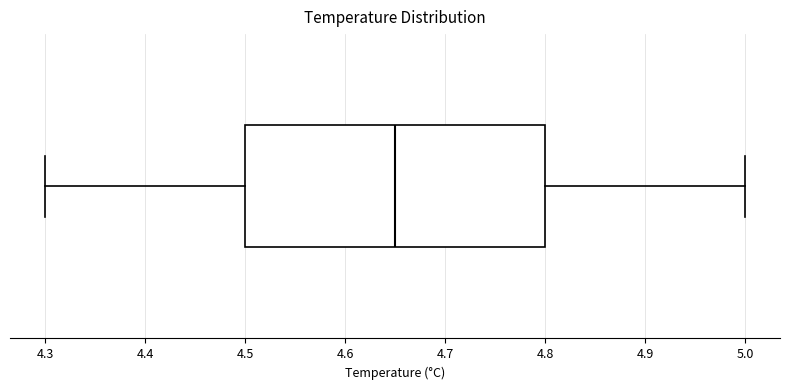

Transcribe this box plot: give where the median line is, the range the box spans, and where the two whiskers end, as read against the x-axis. The values are not printed on the chart, so give them approximately, as read against the axis.

median 4.65, box 4.50 to 4.80, whiskers 4.30 to 5.00